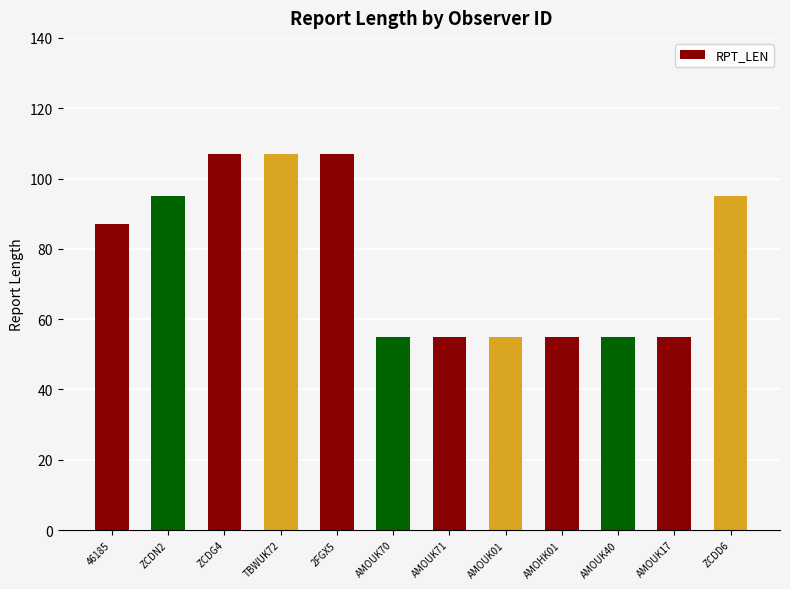

What is the minimum value shown in the chart?

55